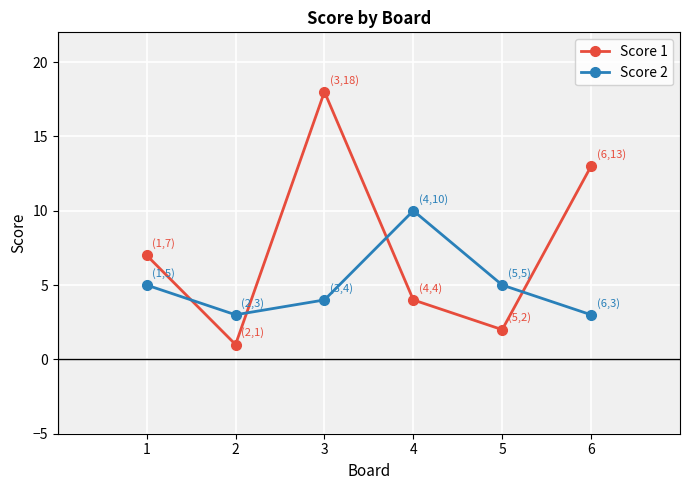

Reading right to left, transcribe all the data shown in this chart.

Score 1: 13	2	4	18	1	7
Score 2: 3	5	10	4	3	5